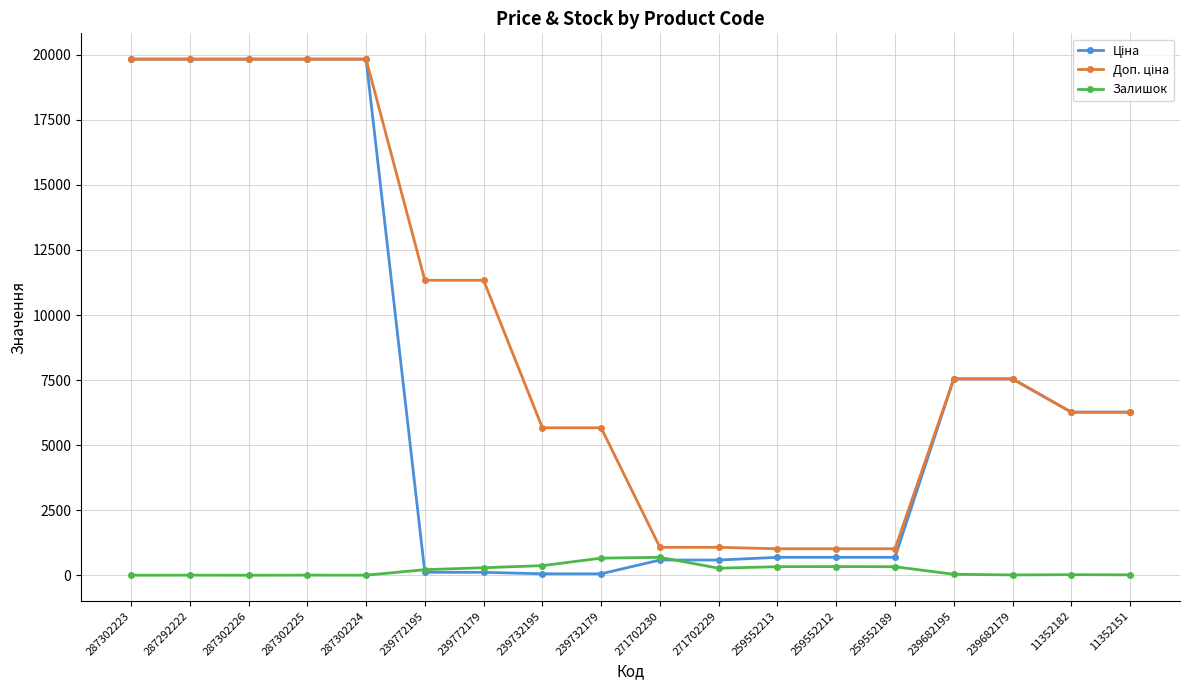

At how many categories does at least one series exceed 12969?

5